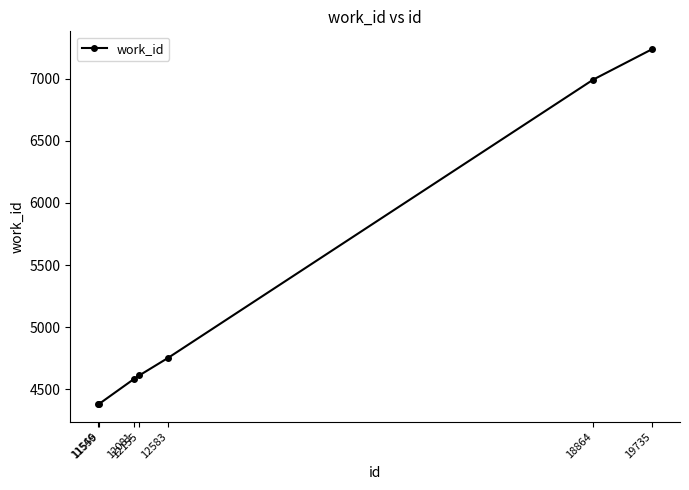

Reading left to right, what are all the values shown in this chart?

11546=4382	11559=4382	12081=4585	12155=4612	12583=4754	18864=6992	19735=7237